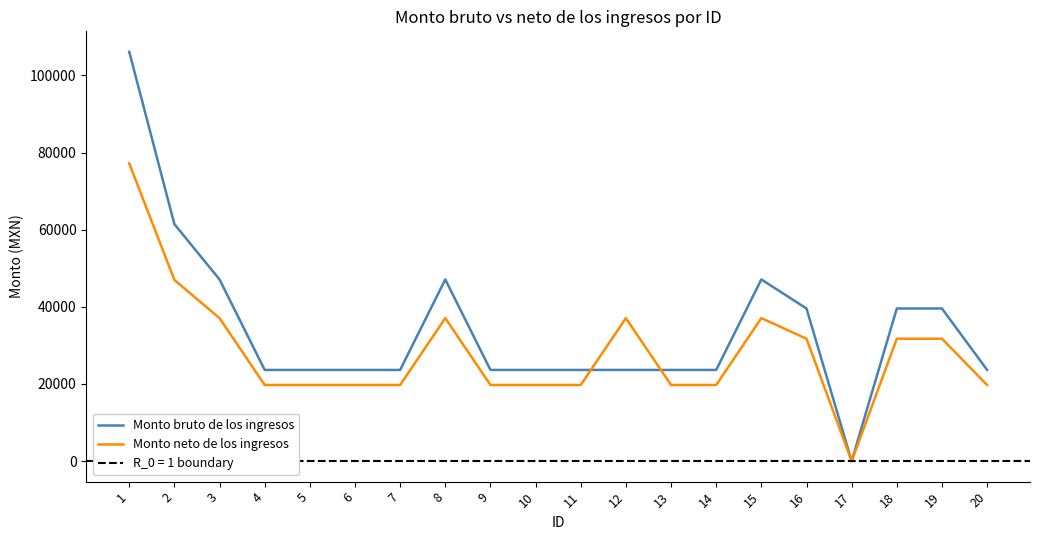

At how many categories does at least one series exceed 61669?

1